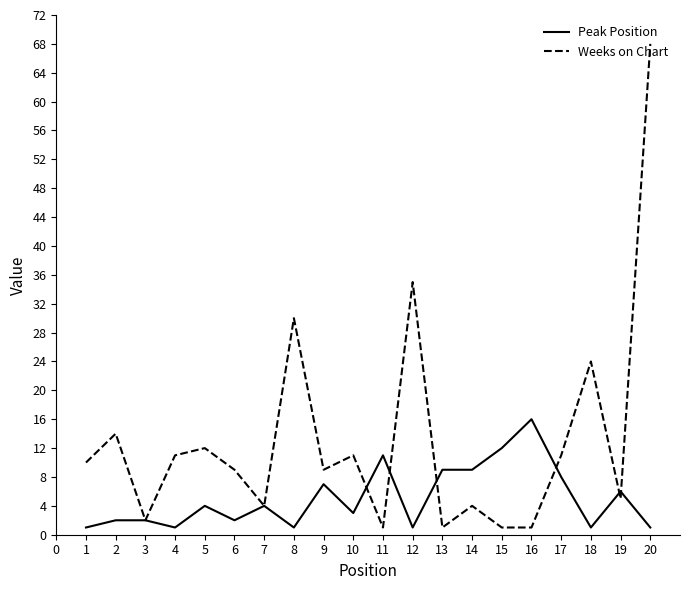

What is the maximum value for Weeks on Chart?

68